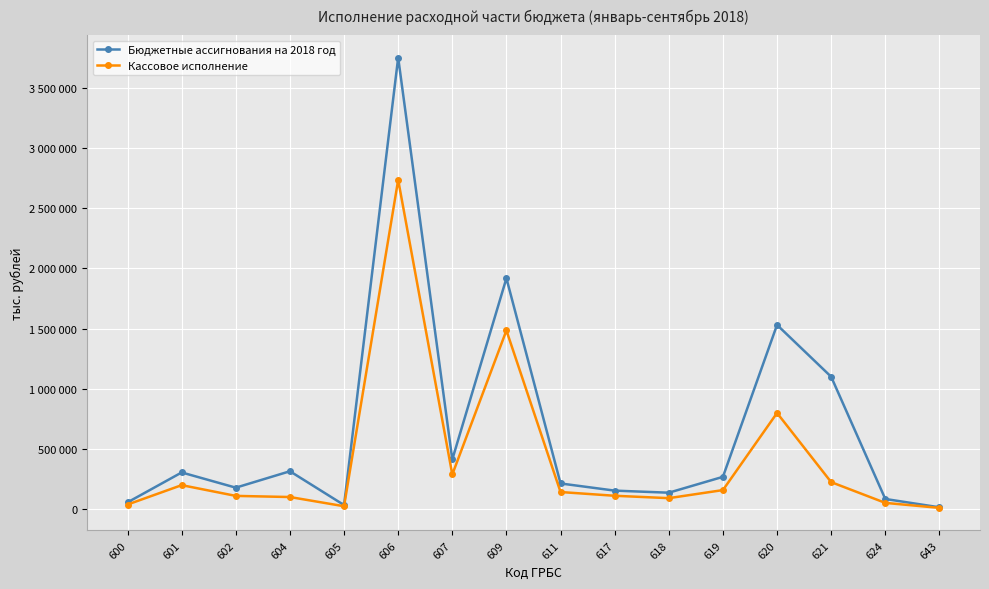

What are all the series names shown in the legend?

Бюджетные ассигнования на 2018 год, Кассовое исполнение